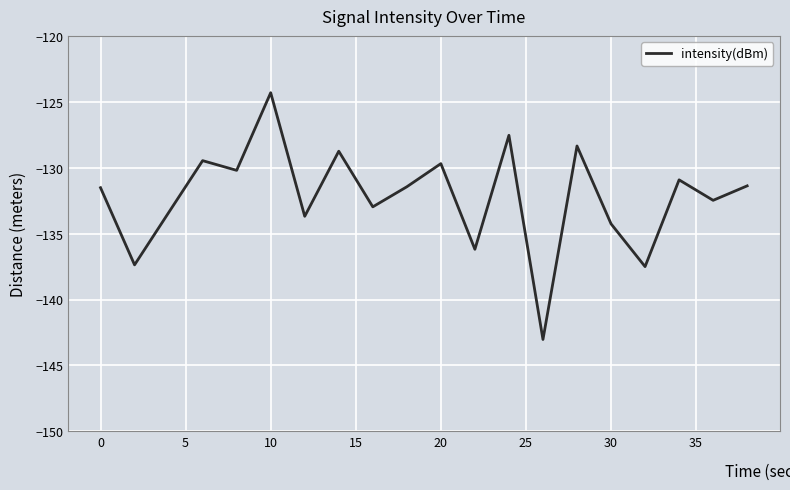

What is the difference between the maximum and minimum values?

18.7